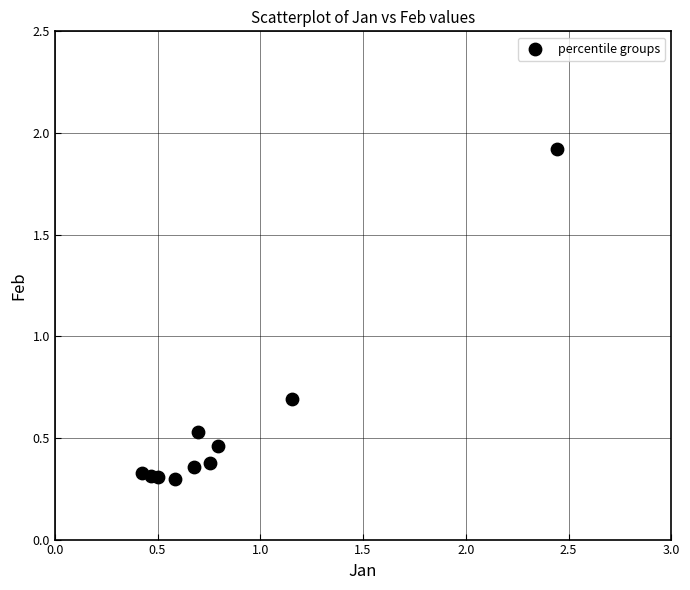

What is the range of X values (max minus min)?

2.0